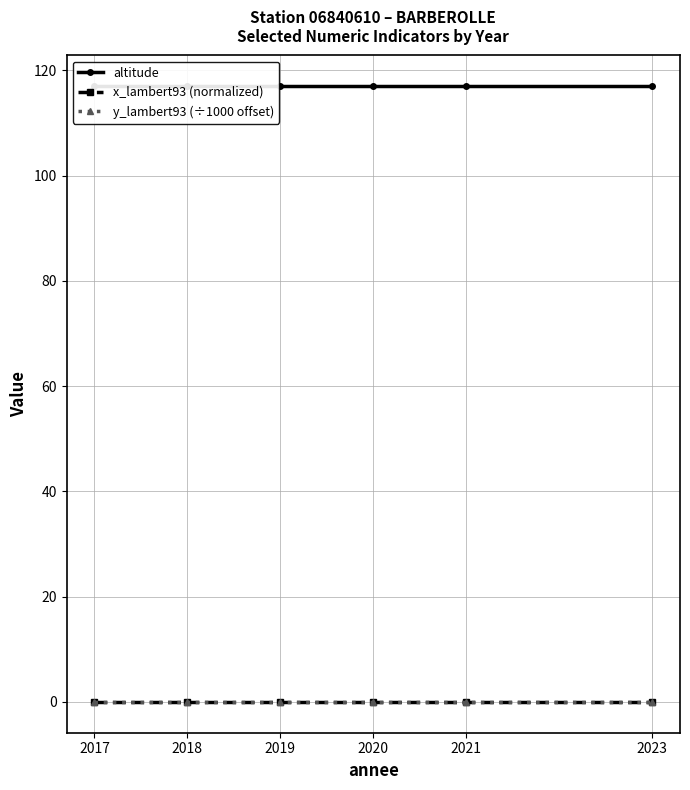

Reading left to right, transcribe all the data shown in this chart.

altitude: 117	117	117	117	117	117
x_lambert93 (normalized): 0	0	0	0	0	0
y_lambert93 (÷1000 offset): 0	0	0	0	0	0